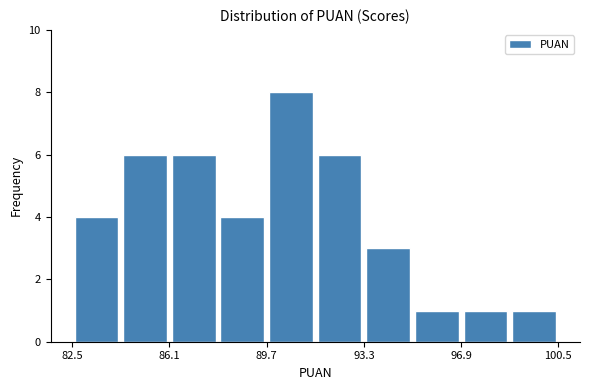

Around what value on the x-axis is the tallest bar? Give the approximate position of its centre, as read against the axis.

90.5